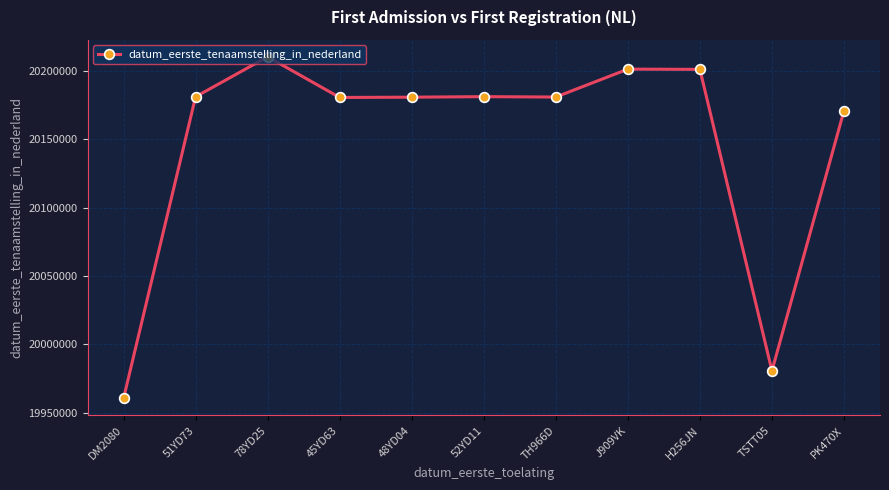

Which category has the lowest value across all series?

DM2080